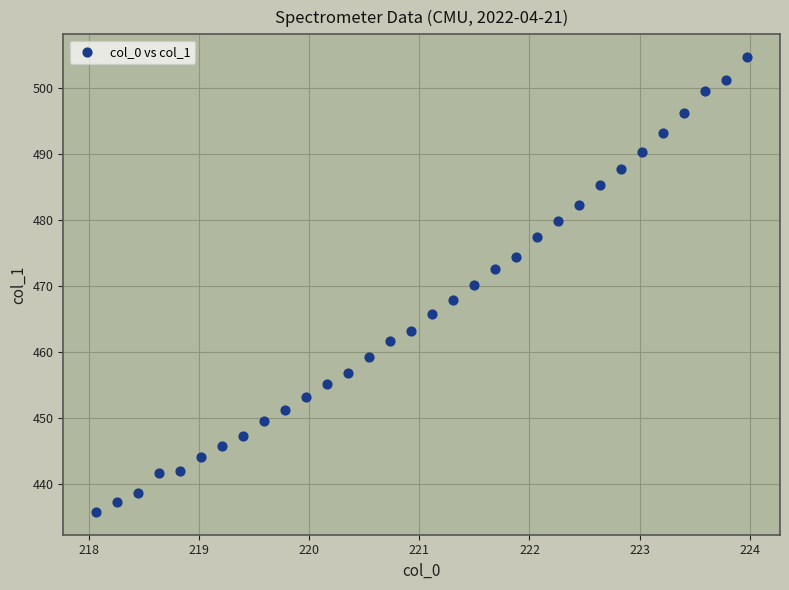

What is the range of Y values (max minus min)?

68.9